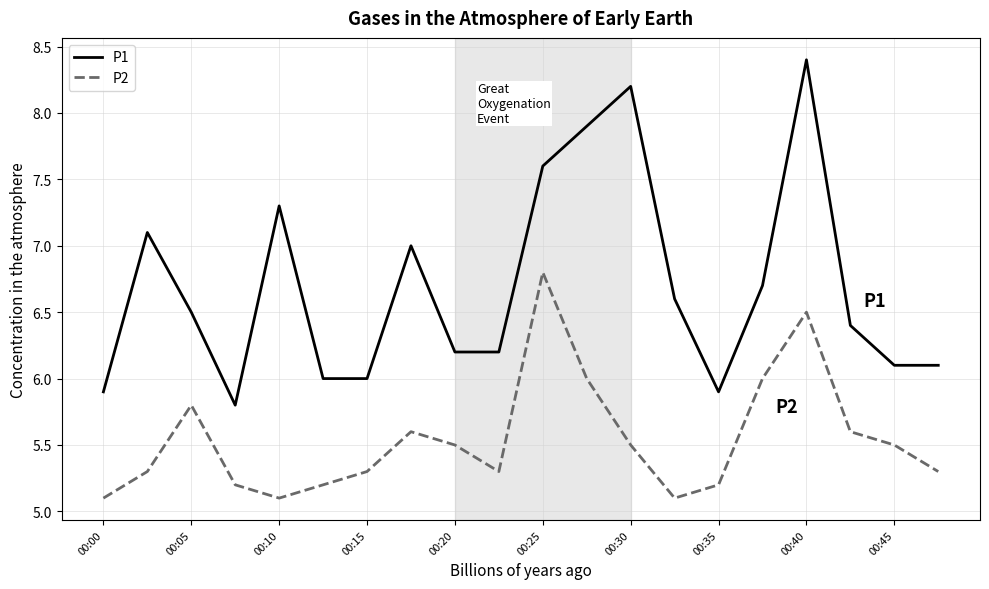

Which series has the largest total across all categories?

P1